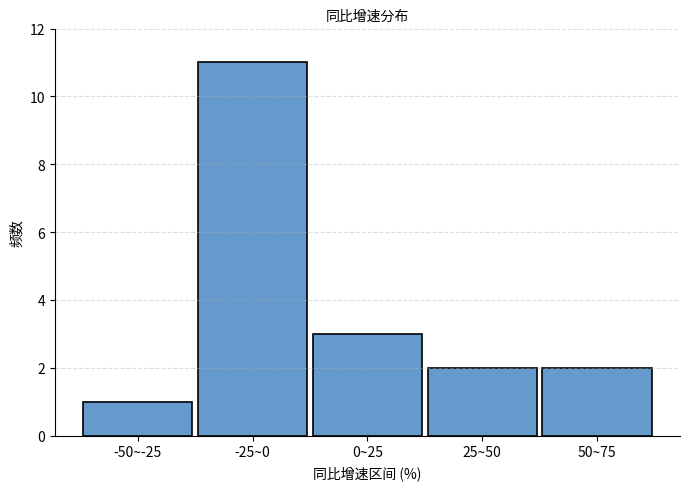

Reading left to right, list all the values displayed in this chart.

-50~-25=1	-25~0=11	0~25=3	25~50=2	50~75=2